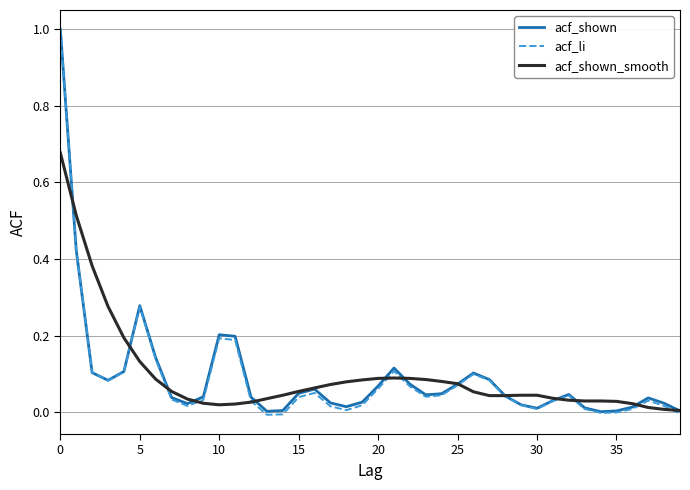

Which series has the widest spread of values?

acf_li